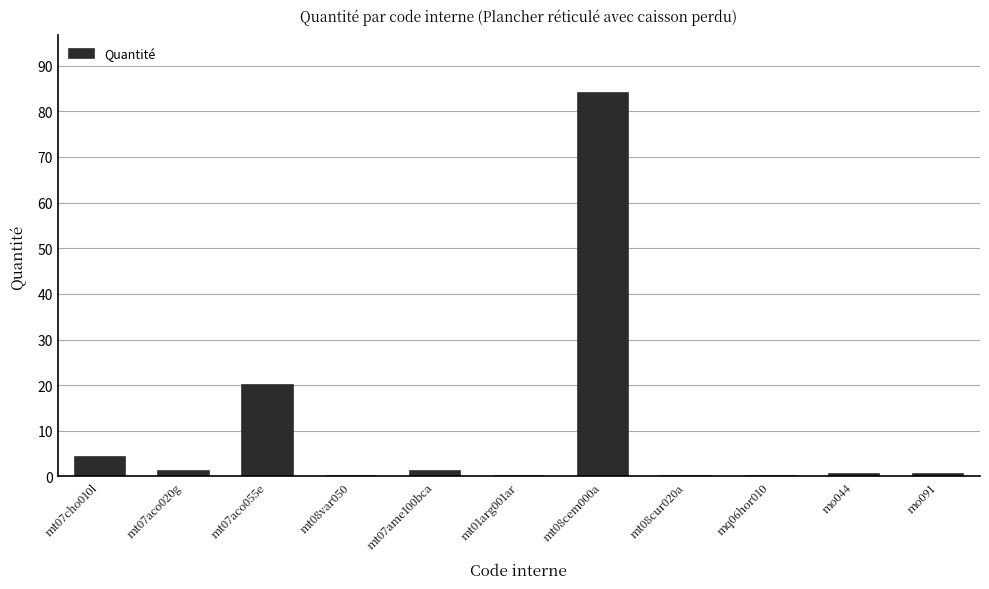

The chart shows a value of 31.3 at mt08cem000a. True or false?

False